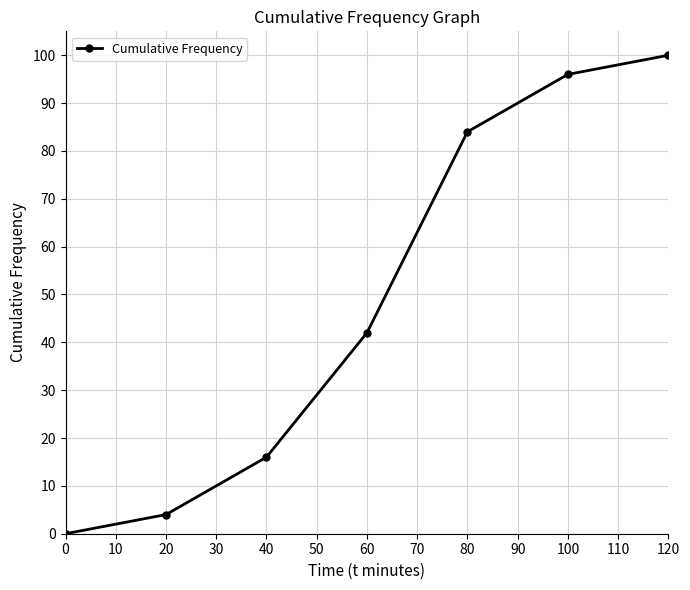

What is the maximum value shown in the chart?

100